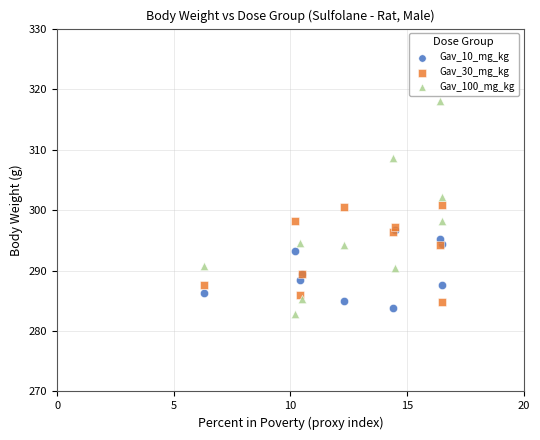

What are all the series names shown in the legend?

Gav_10_mg_kg, Gav_30_mg_kg, Gav_100_mg_kg